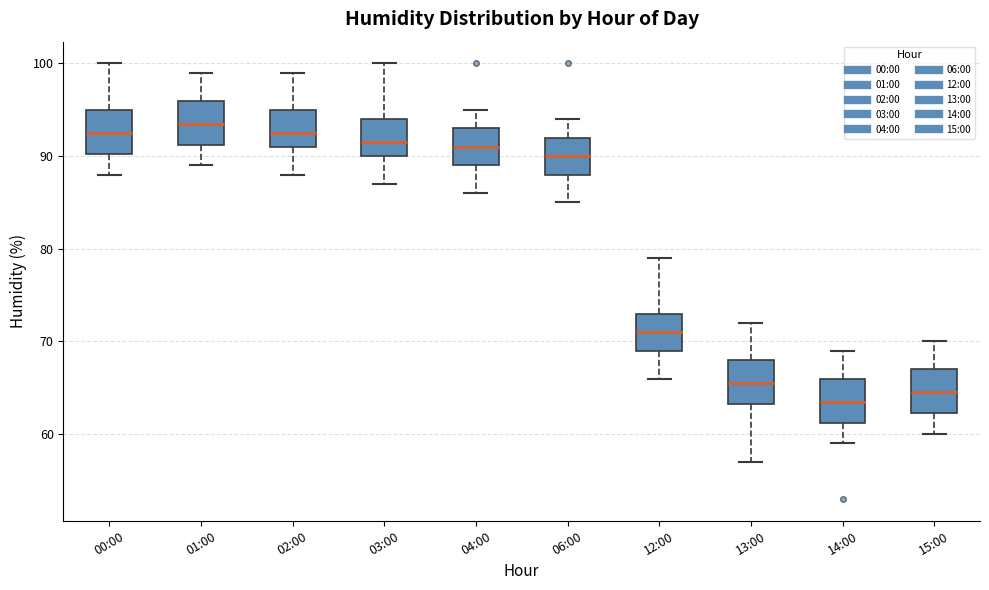

Which box's median line is the highest?

01:00